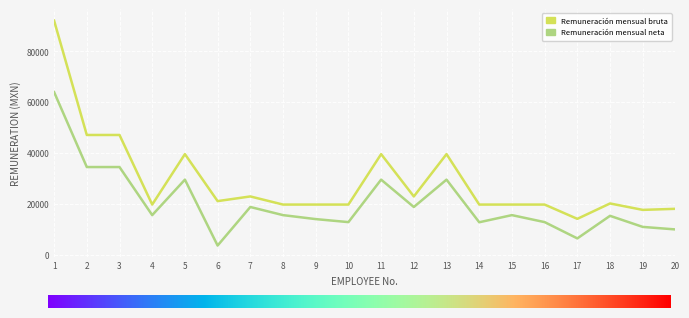

True or false: Remuneración mensual neta and Remuneración mensual bruta intersect in this chart.

False